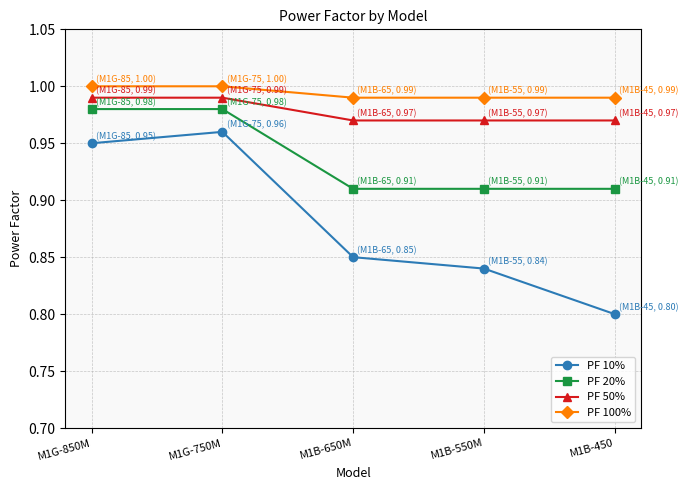

Is it true that PF 20% equals 1.7 at M1G-850M?

False